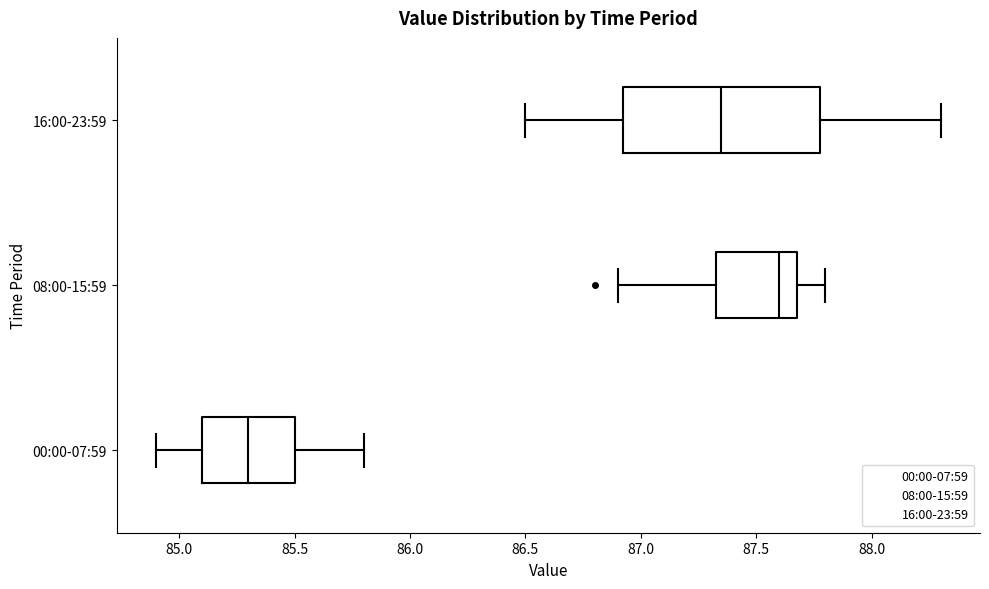

Reading bottom to top, transcribe this box plot: for each box, give where its median line is, the range the box spans, and where its two whiskers end, as read against the x-axis. The values are not printed on the chart, so give them approximately, as read against the axis.

00:00-07:59: median 85.30, box 85.10 to 85.50, whiskers 84.90 to 85.80
08:00-15:59: median 87.60, box 87.35 to 87.70, whiskers 86.90 to 87.80
16:00-23:59: median 87.35, box 86.95 to 87.80, whiskers 86.50 to 88.30